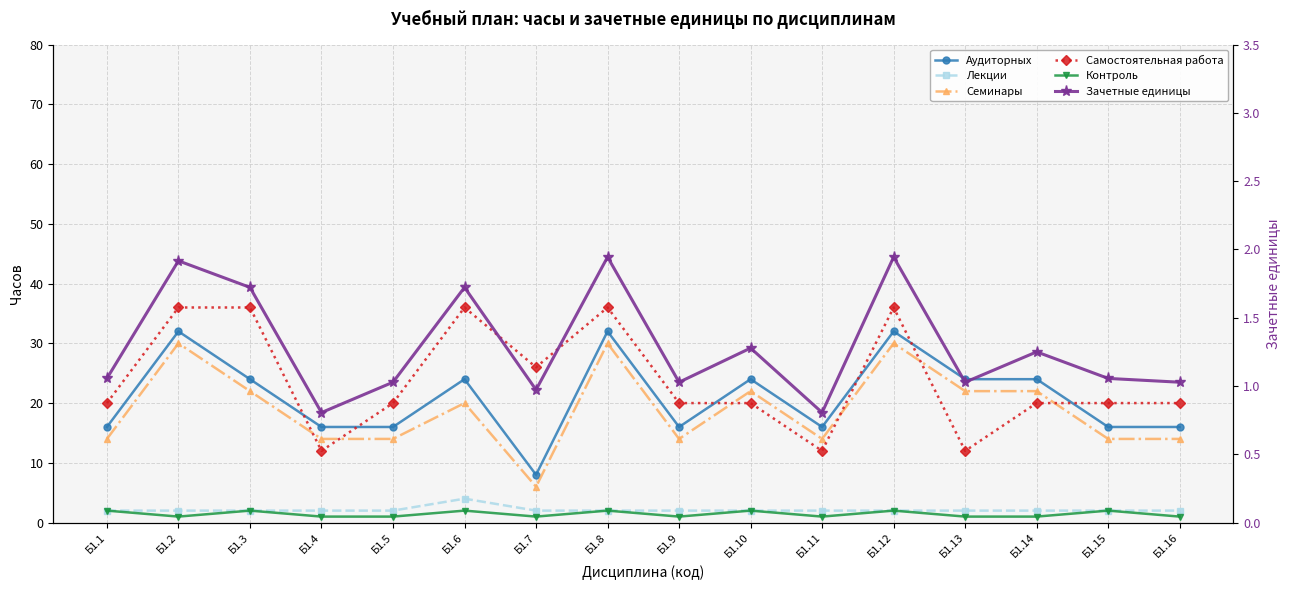

Where is the first local maximum for Контроль?

Б1.3